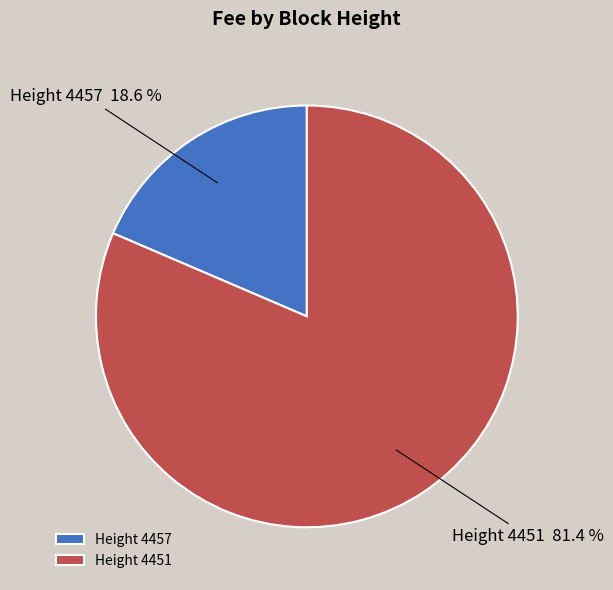

What percentage do Height 4457 and Height 4451 together represent?

100.0%